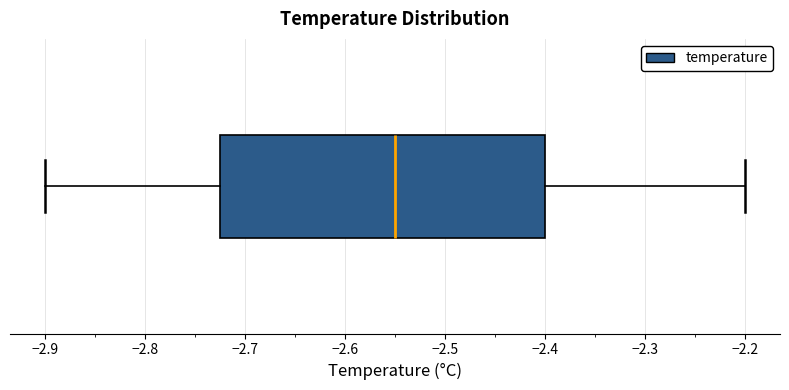

Transcribe this box plot: give where the median line is, the range the box spans, and where the two whiskers end, as read against the x-axis. The values are not printed on the chart, so give them approximately, as read against the axis.

median -2.55, box -2.72 to -2.40, whiskers -2.90 to -2.20